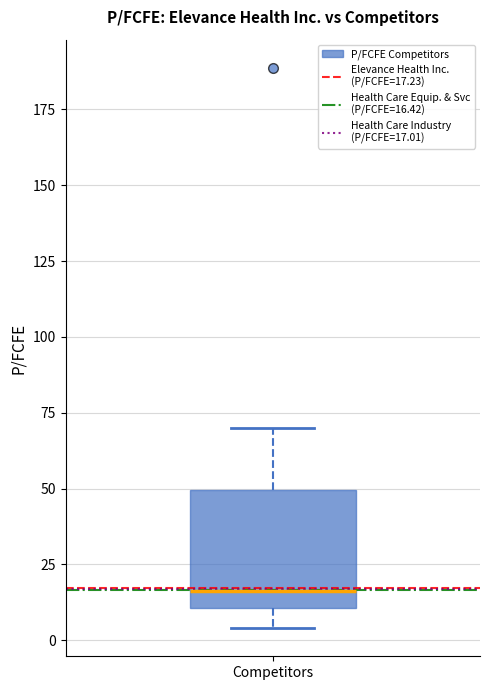

Read this box plot against the y-axis: the position of the median line, the range covered by the box, and the ends of both whiskers. The values are not printed on the chart, so give them approximately, as read against the axis.

median 15, box 10 to 50, whiskers 5 to 70